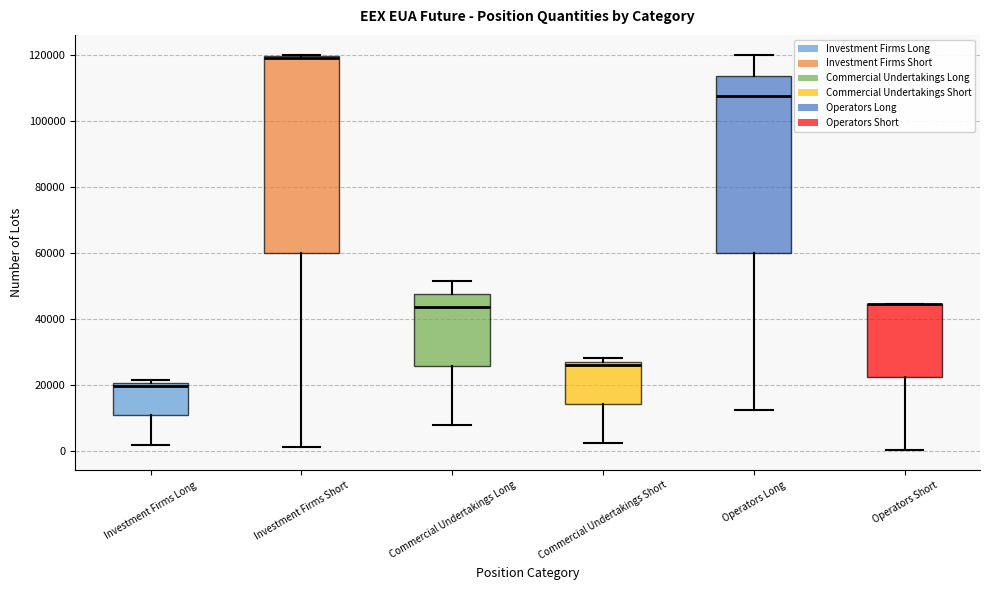

Reading left to right, read every box against the y-axis: the position of its median line, the range the box covers, and the ends of its whiskers. The values are not printed on the chart, so give them approximately, as read against the axis.

Investment Firms Long: median 20000 (just below the box's upper edge), box 10000 to 20000, whiskers 2000 to 22000
Investment Firms Short: median 120000, box 60000 to 120000, whiskers 2000 to 120000
Commercial Undertakings Long: median 44000, box 26000 to 48000, whiskers 8000 to 52000
Commercial Undertakings Short: median 26000, box 14000 to 28000, whiskers 2000 to 28000 (just above the box's upper edge)
Operators Long: median 108000, box 60000 to 114000, whiskers 12000 to 120000
Operators Short: median 44000 (drawn on the box's upper edge), box 22000 to 44000, whiskers 0 to 44000